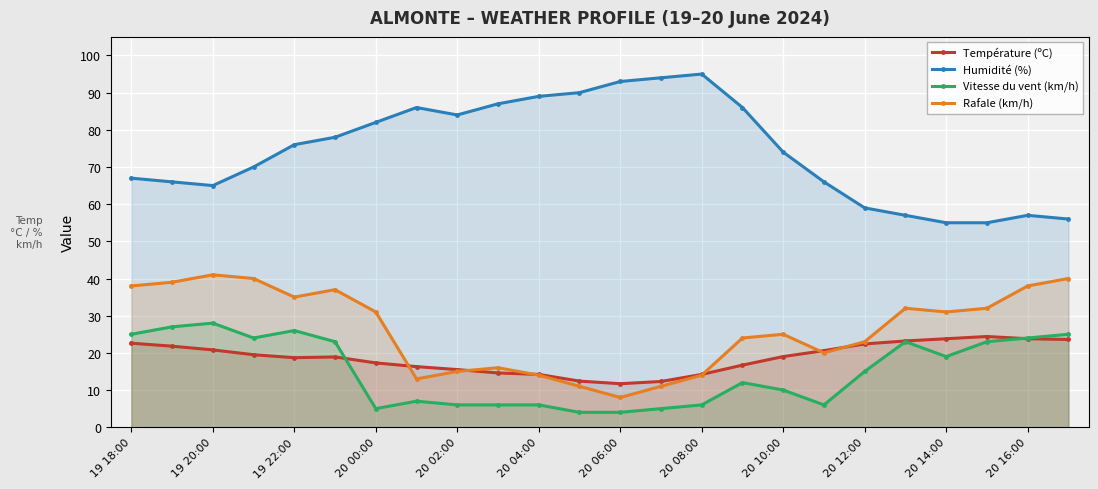

True or false: Température (ºC) and Humidité (%) cross at least once.

False